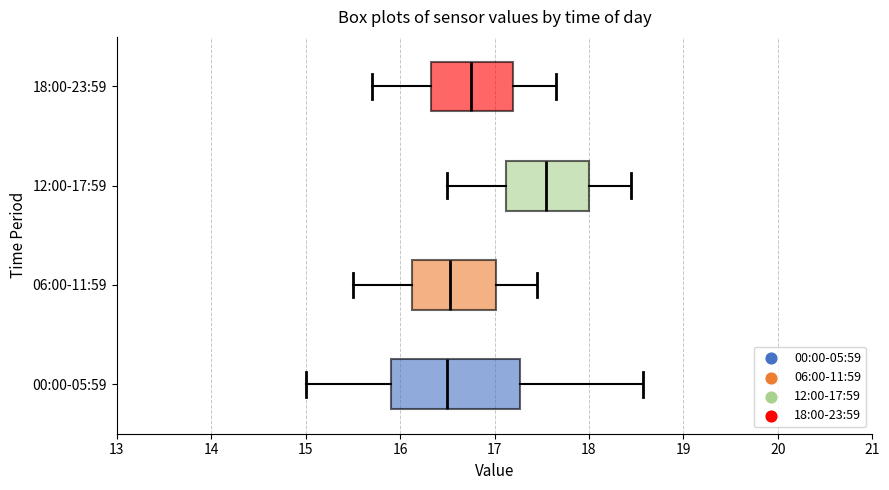

Reading bottom to top, transcribe this box plot: for each box, give where its median line is, the range the box spans, and where its two whiskers end, as read against the x-axis. The values are not printed on the chart, so give them approximately, as read against the axis.

00:00-05:59: median 16.5, box 15.9 to 17.3, whiskers 15.0 to 18.6
06:00-11:59: median 16.5, box 16.1 to 17.0, whiskers 15.5 to 17.5
12:00-17:59: median 17.6, box 17.1 to 18.0, whiskers 16.5 to 18.5
18:00-23:59: median 16.8, box 16.3 to 17.2, whiskers 15.7 to 17.7